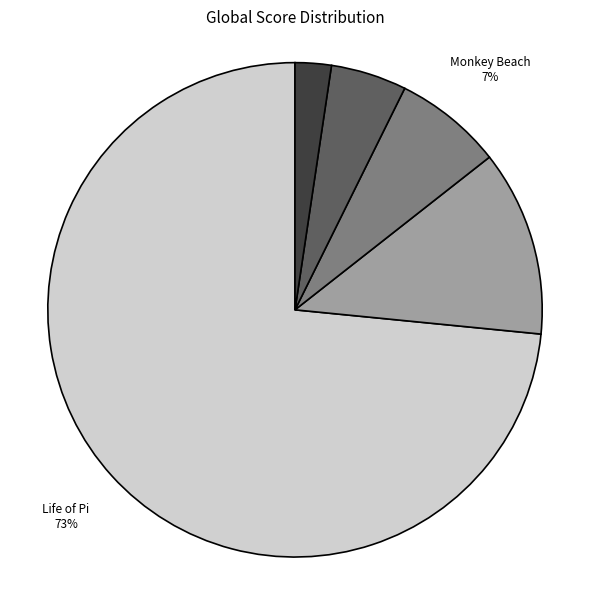

Does any single category account for the majority?

Yes